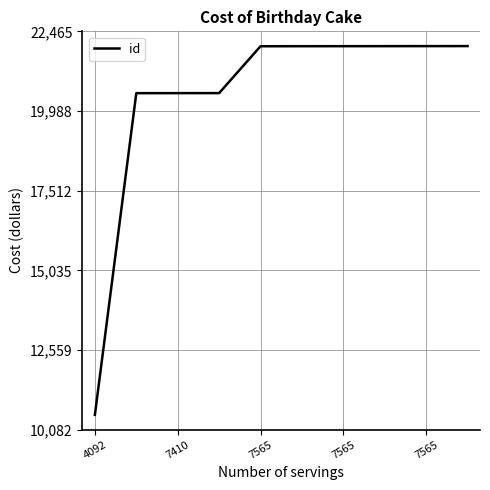

What is the maximum value shown in the chart?

22007